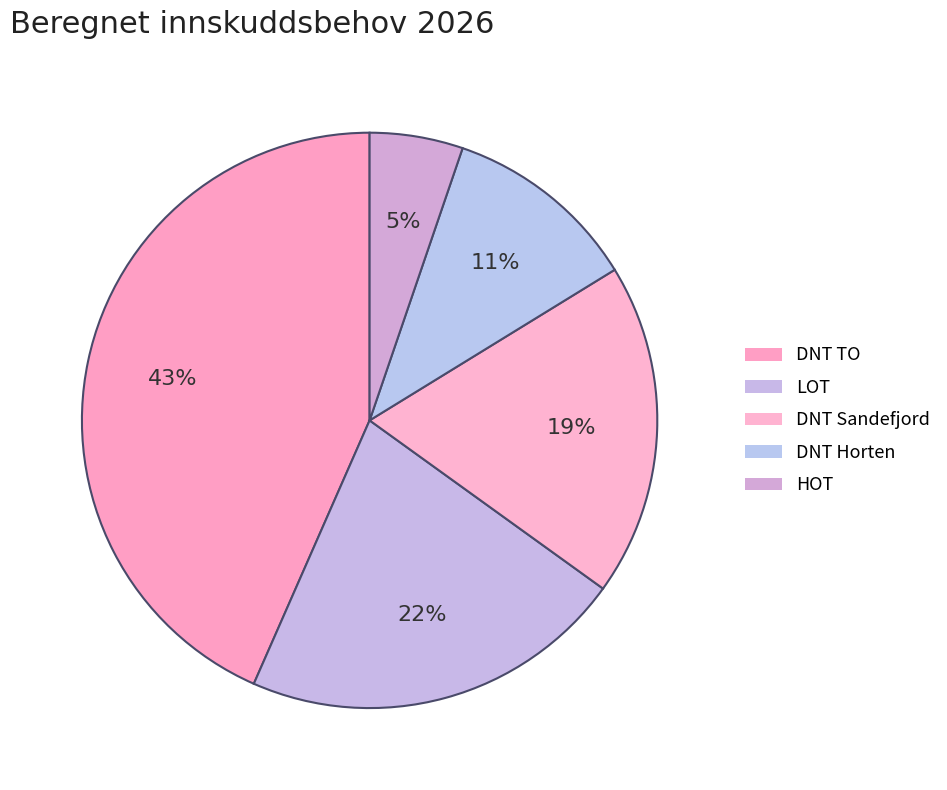

Count the number of slices in the pie.

5